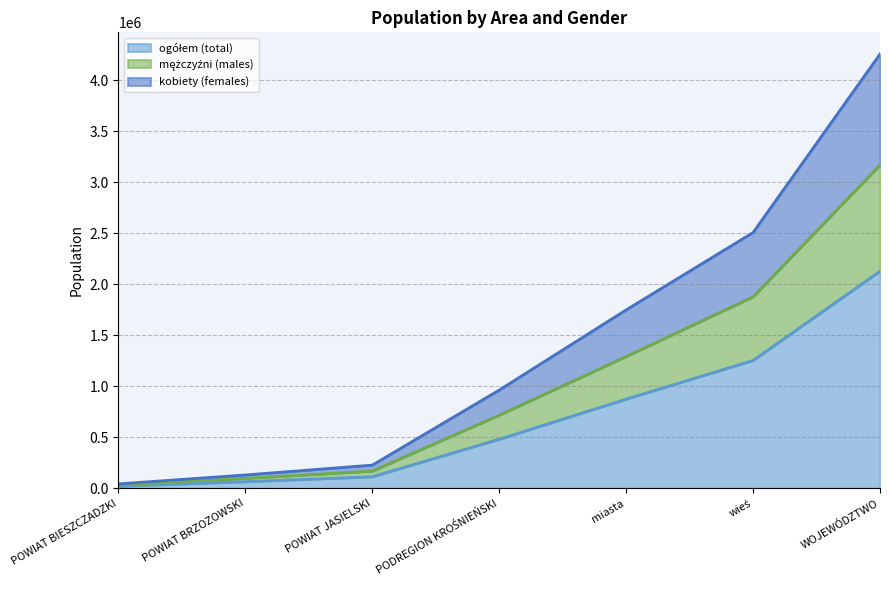

What is the total value across all series at miasta?

1749664